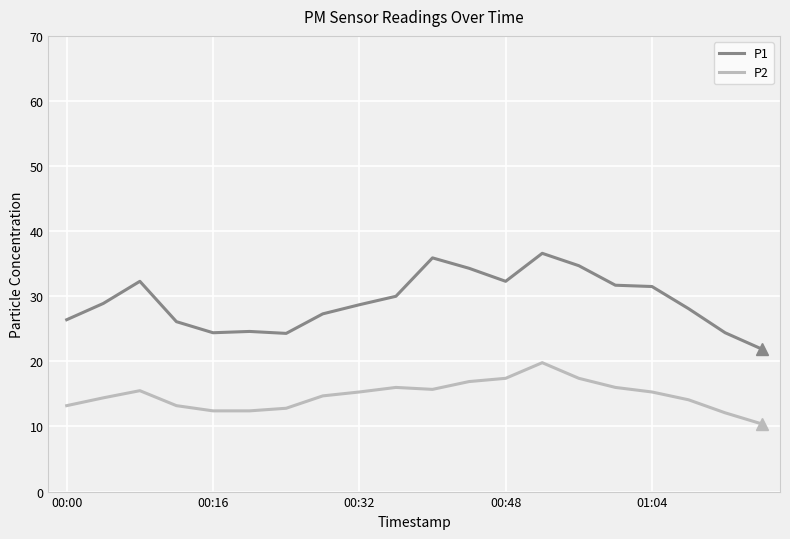

Which series has the largest range (max minus min)?

P1